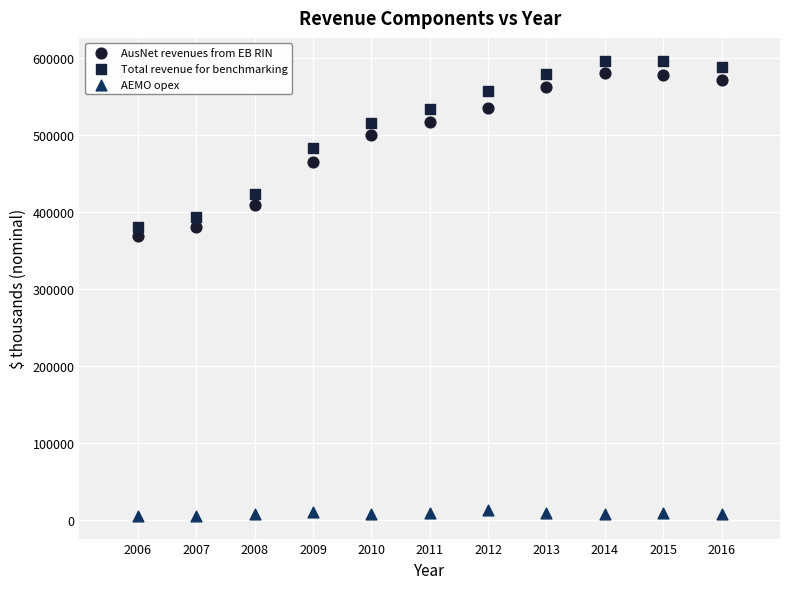

What are all the series names shown in the legend?

AusNet revenues from EB RIN, Total revenue for benchmarking, AEMO opex